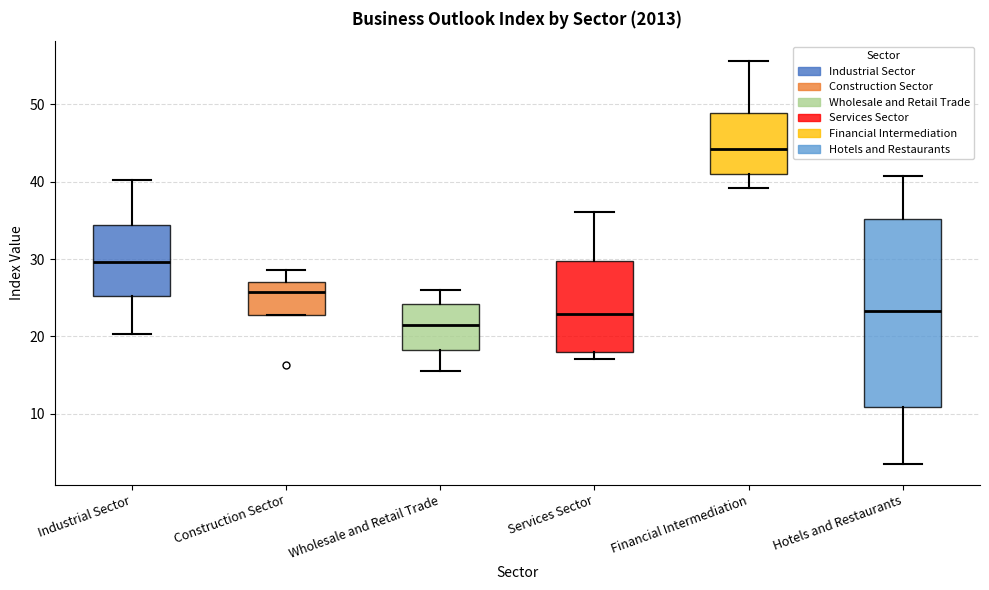

Where is the lower edge of the box for Wholesale and Retail Trade on the y-axis? The values are not printed on the chart, so give them approximately, as read against the axis.

18